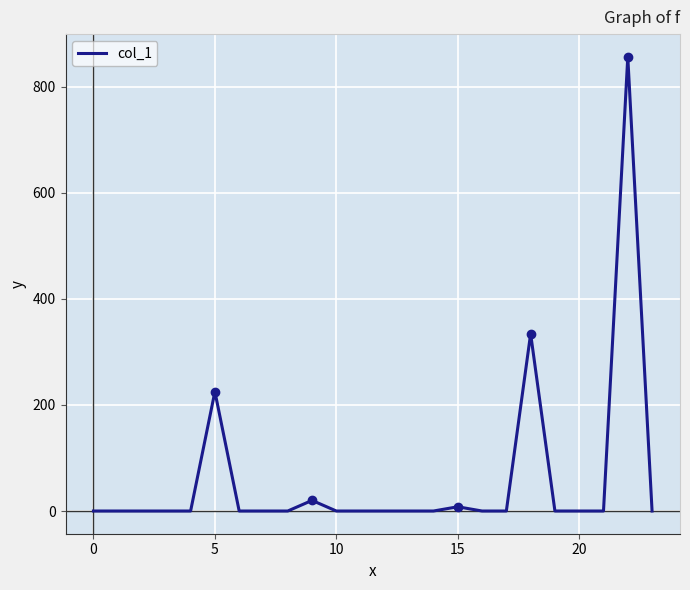

What is the greatest value displayed?

856